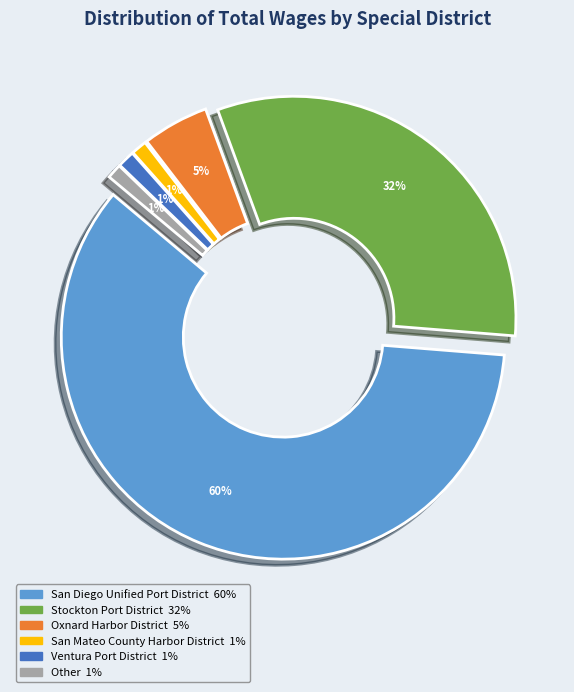

Which has a higher value, San Diego Unified Port District or Ventura Port District?

San Diego Unified Port District